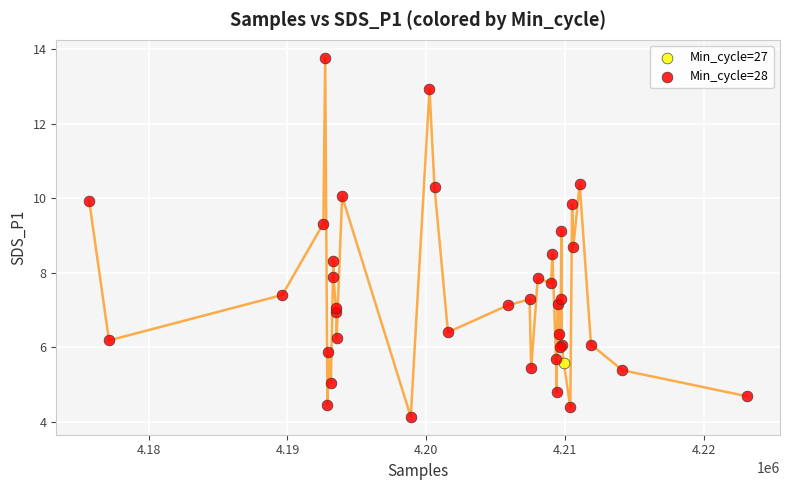

What are all the series names shown in the legend?

Min_cycle=27, Min_cycle=28